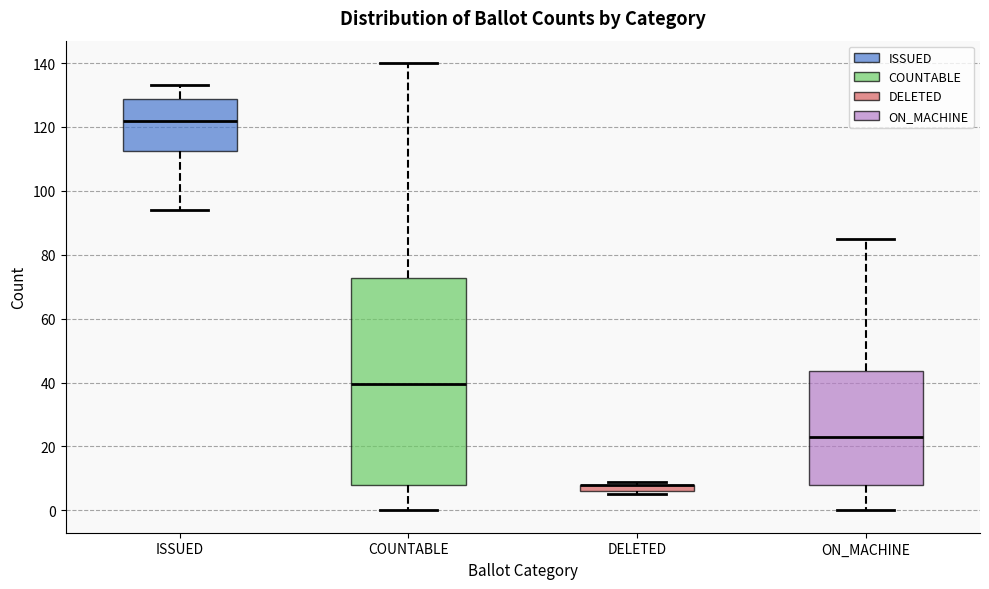

Comparing the boxes themselves (not the whiskers), which one is the tallest?

COUNTABLE